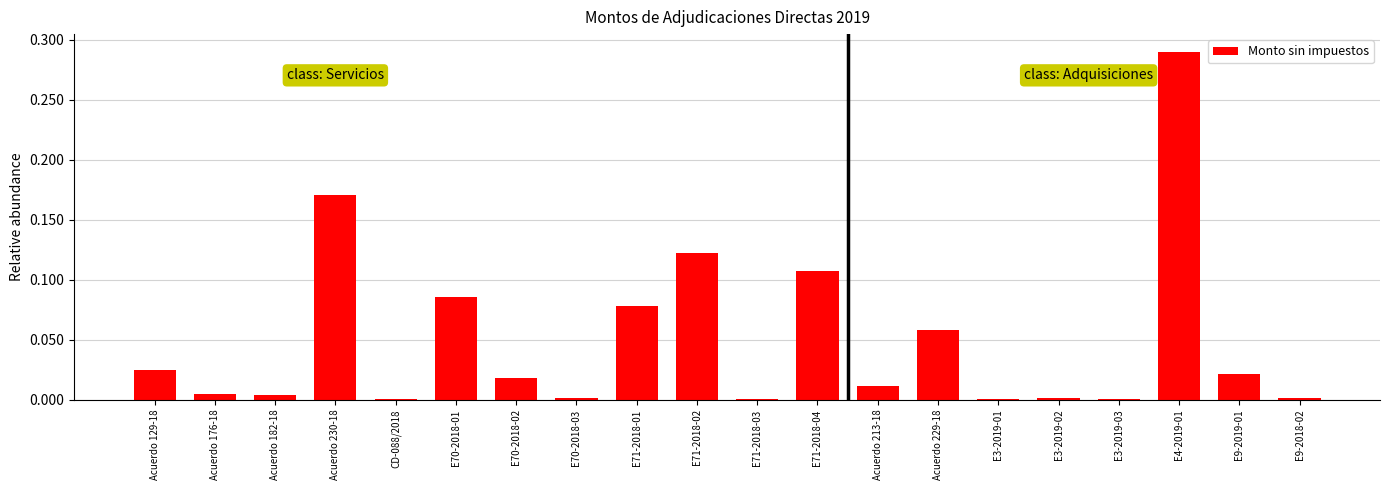

Which label corresponds to the largest value in the chart?

E4-2019-01